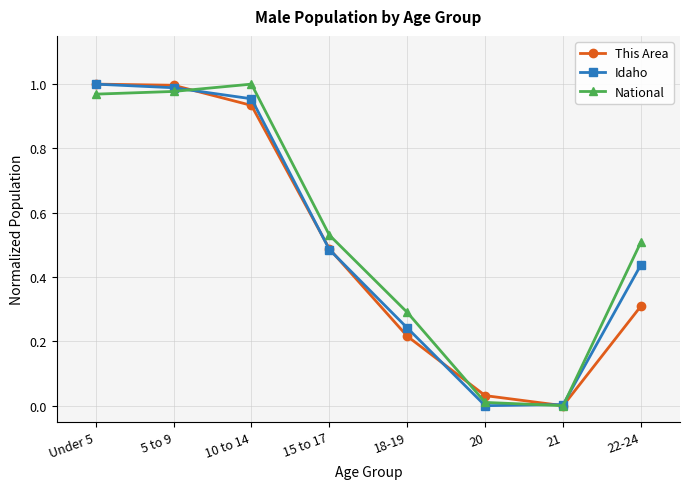

Between which two adjacent categories do This Area and National first intersect?

5 to 9 and 10 to 14